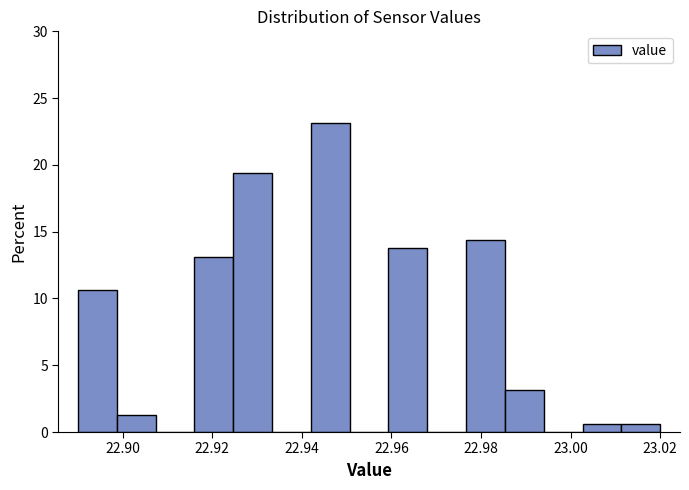

Reading left to right, transcribe this chart: for each bar, give the range it covers on the x-axis and its height. Neither the bar edges nor the heights are printed on the chart, so give them approximately, as read against the axes.

22.890 to 22.898: 10.5
22.898 to 22.908: 1.5
22.908 to 22.916: 0
22.916 to 22.924: 13.0
22.924 to 22.934: 19.5
22.934 to 22.942: 0
22.942 to 22.950: 23.0
22.950 to 22.960: 0
22.960 to 22.968: 14.0
22.968 to 22.976: 0
22.976 to 22.986: 14.5
22.986 to 22.994: 3.0
22.994 to 23.002: 0
23.002 to 23.012: 0.5
23.012 to 23.020: 0.5